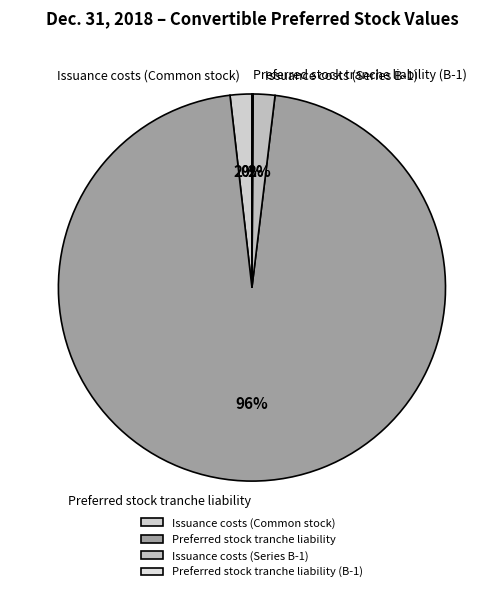

Between Preferred stock tranche liability and Issuance costs (Common stock), which is larger?

Preferred stock tranche liability